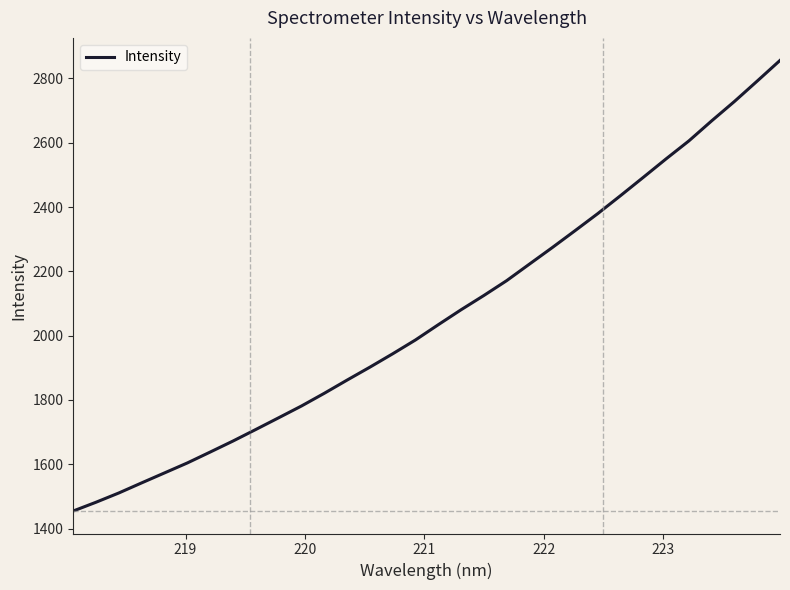

What is the difference between the maximum and minimum values?

1401.6